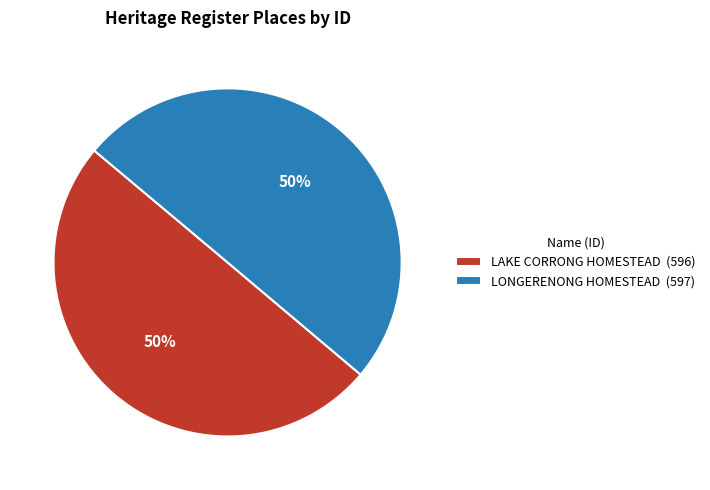

Count the number of slices in the pie.

2